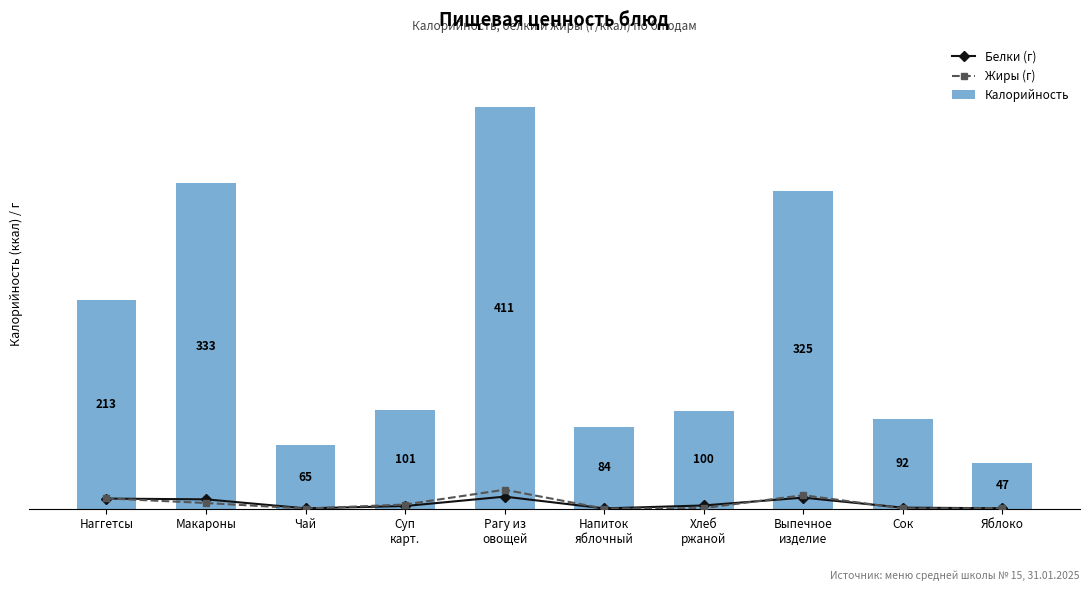

Which series has the largest total across all categories?

Калорийность